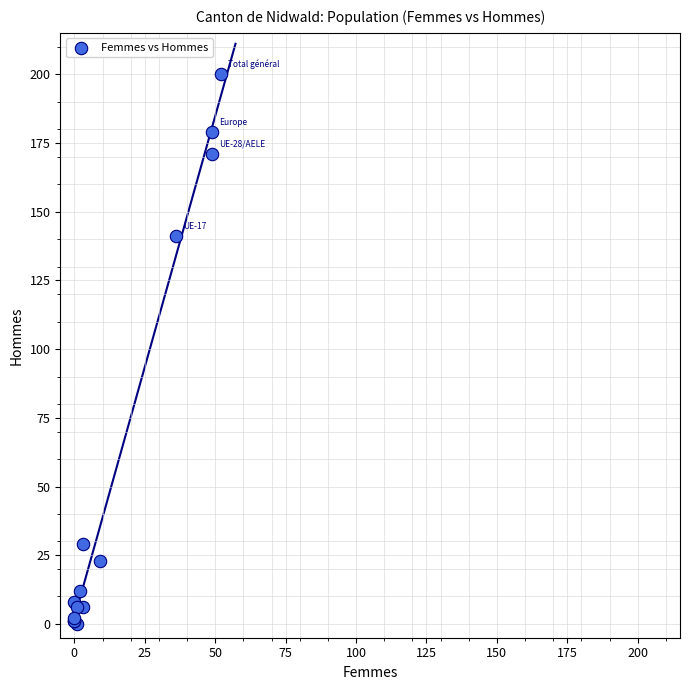

What Y value in the scatter plot is closest to 100?

141